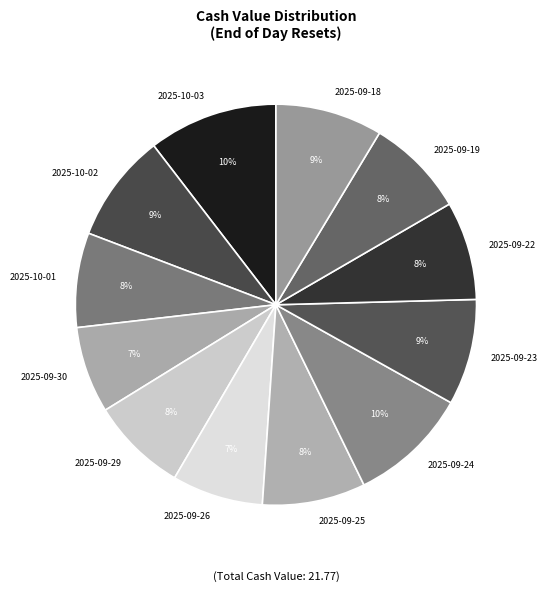

Is it true that 2025-09-23 is 9% of the pie?

True